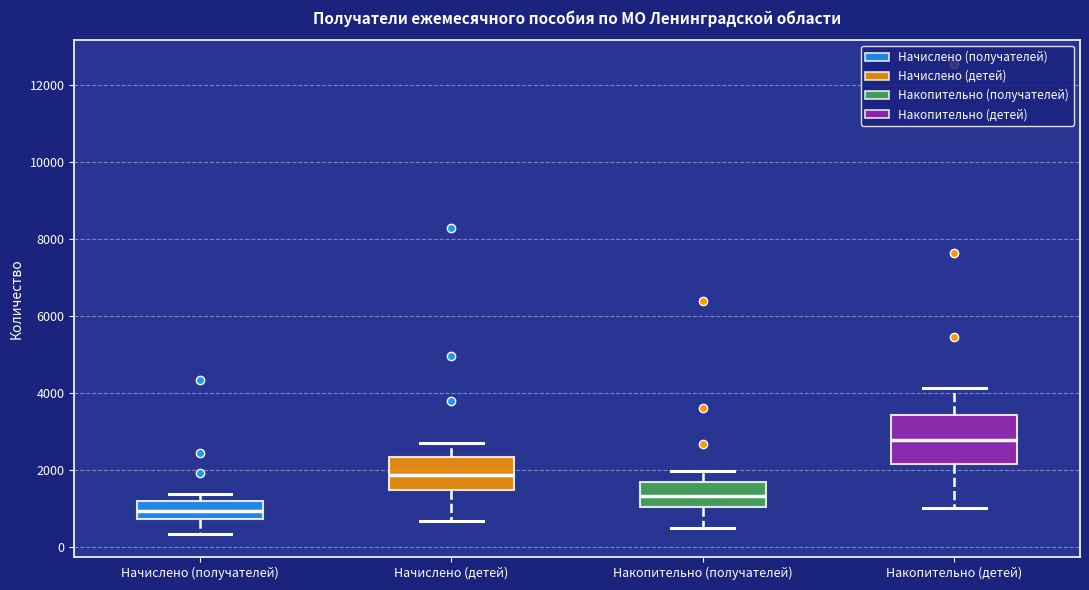

Reading left to right, read every box against the y-axis: the position of its median line, the range the box covers, and the ends of its whiskers. The values are not printed on the chart, so give them approximately, as read against the axis.

Начислено (получателей): median 1000, box 800 to 1200, whiskers 400 to 1400
Начислено (детей): median 1800, box 1400 to 2400, whiskers 600 to 2800
Накопительно (получателей): median 1400, box 1000 to 1600, whiskers 400 to 2000
Накопительно (детей): median 2800, box 2200 to 3400, whiskers 1000 to 4200